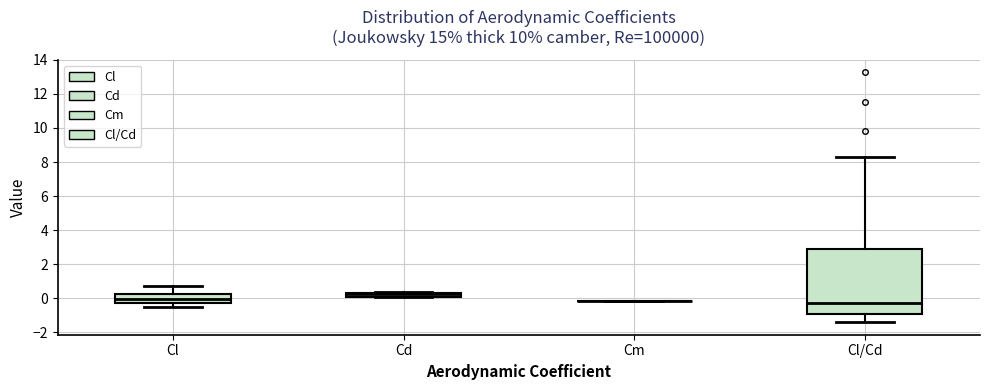

Comparing the boxes themselves (not the whiskers), which one is the tallest?

Cl/Cd